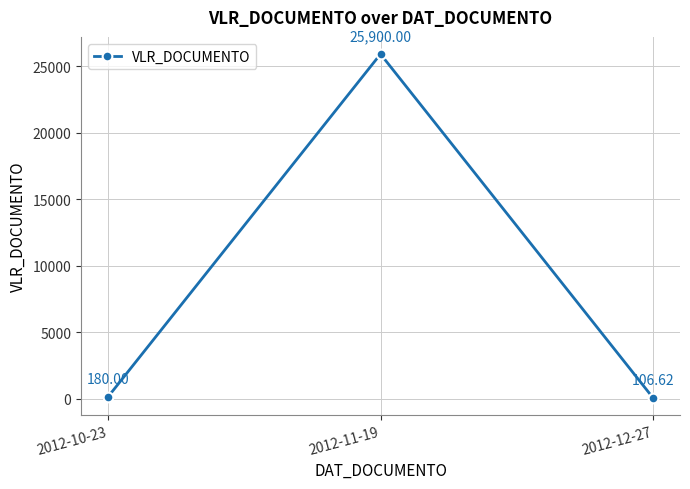

Which has a higher value, 2012-11-19 or 2012-12-27?

2012-11-19